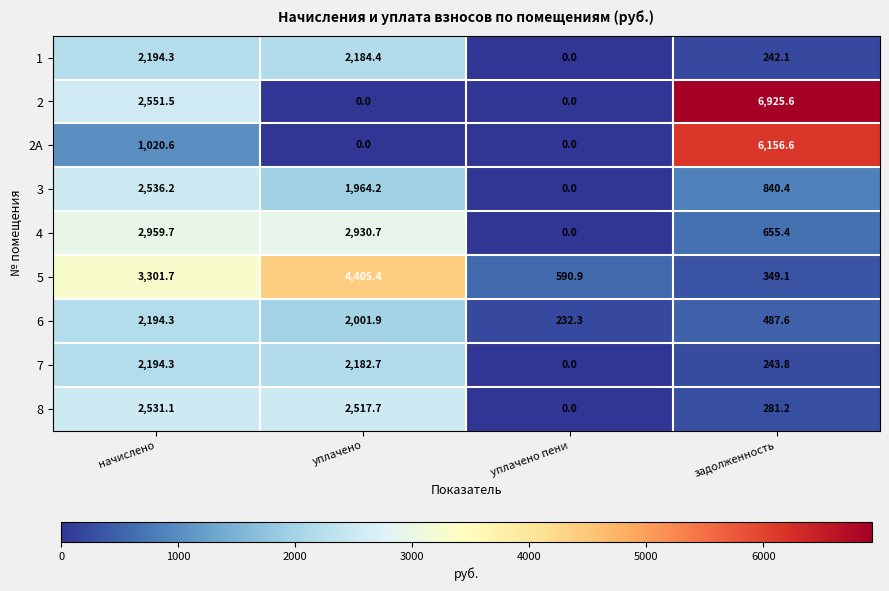

What is the highest value of the 5 series?

4405.4